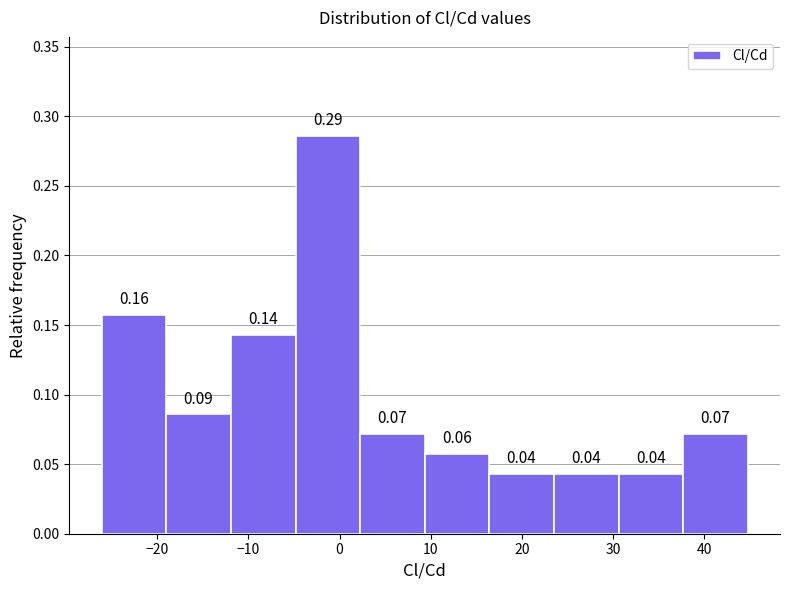

Over which range of the x-axis is the bar tallest?

-5 to 2